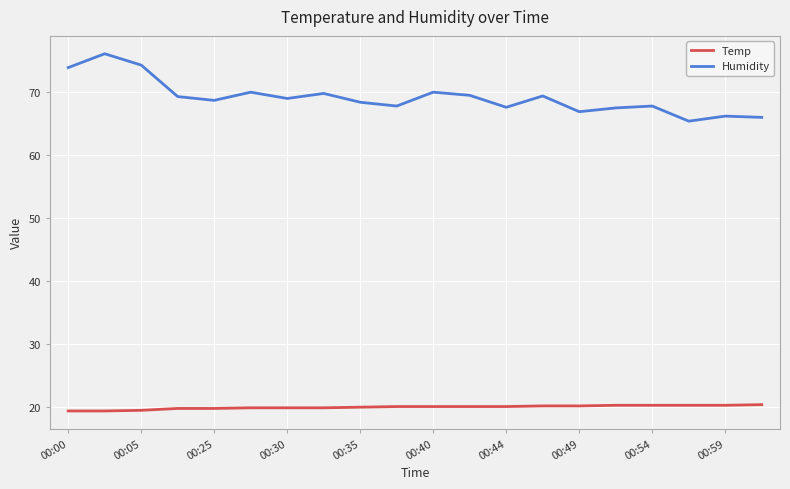

Rank the series by their maximum value, from lowest to highest.

Temp, Humidity